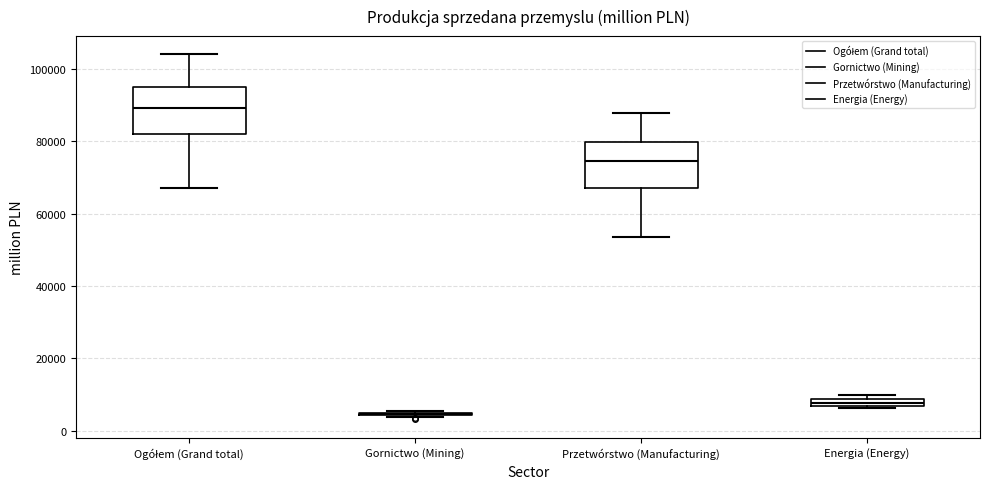

Where is the lower edge of the box for Przetwórstwo (Manufacturing) on the y-axis? The values are not printed on the chart, so give them approximately, as read against the axis.

66000